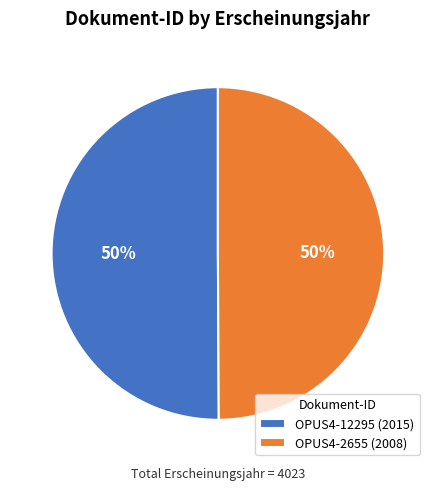

To the nearest percent, what percentage of the pie is OPUS4-12295?

50%